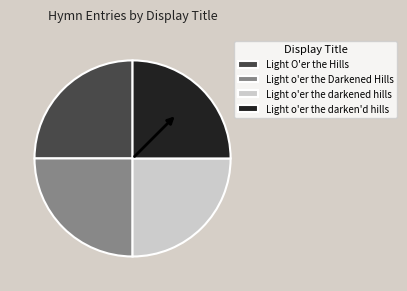

Approximately how many times larger is the value at Light o'er the darkened hills compared to Light o'er the darken'd hills?

1.0